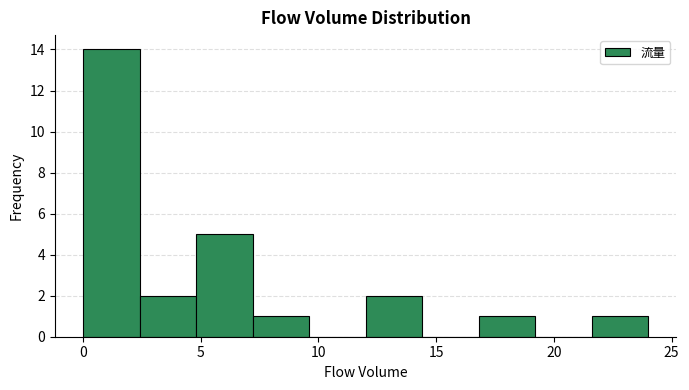

Which range on the x-axis has the tallest bar?

0.0 to 2.4